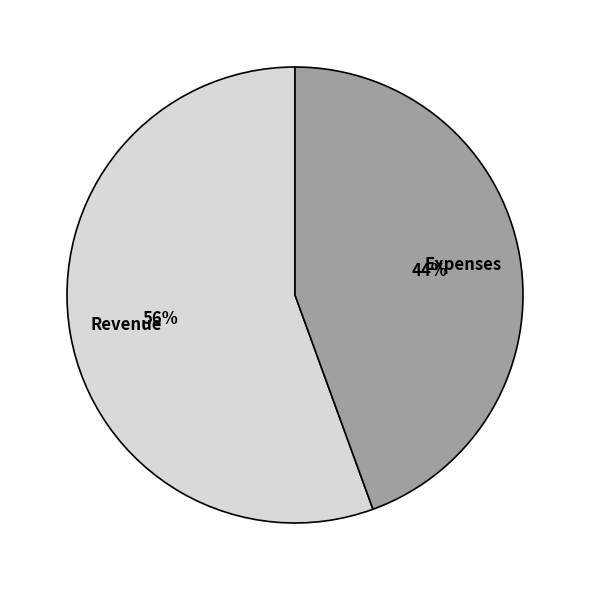

How many slices are in this pie chart?

2